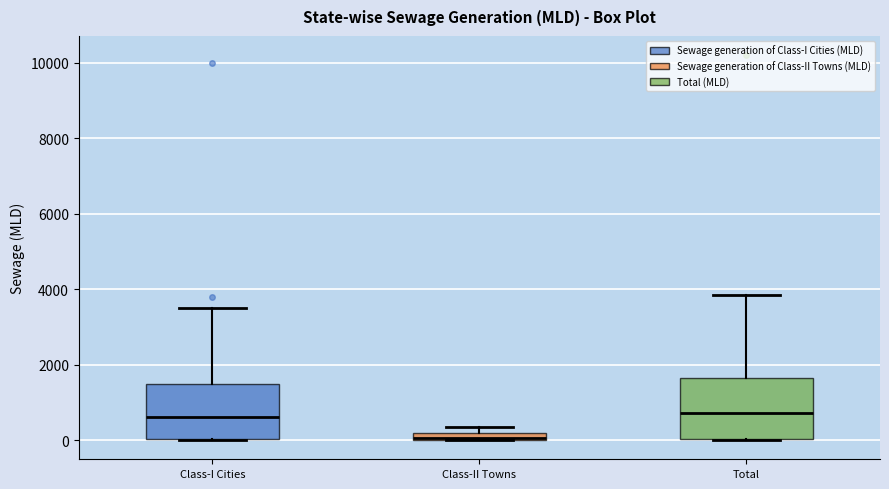

Where does the median line of the box for Class-I Cities sit on the y-axis? The values are not printed on the chart, so give them approximately, as read against the axis.

600